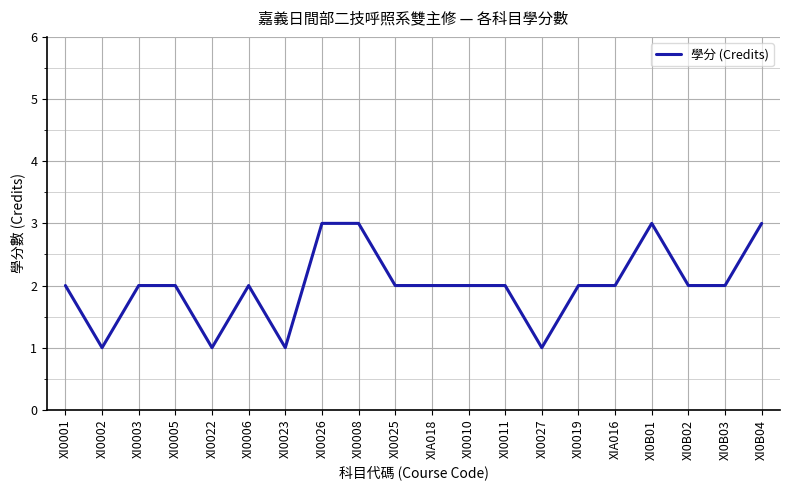

At which category does the data reach its first local valley?

XI0002